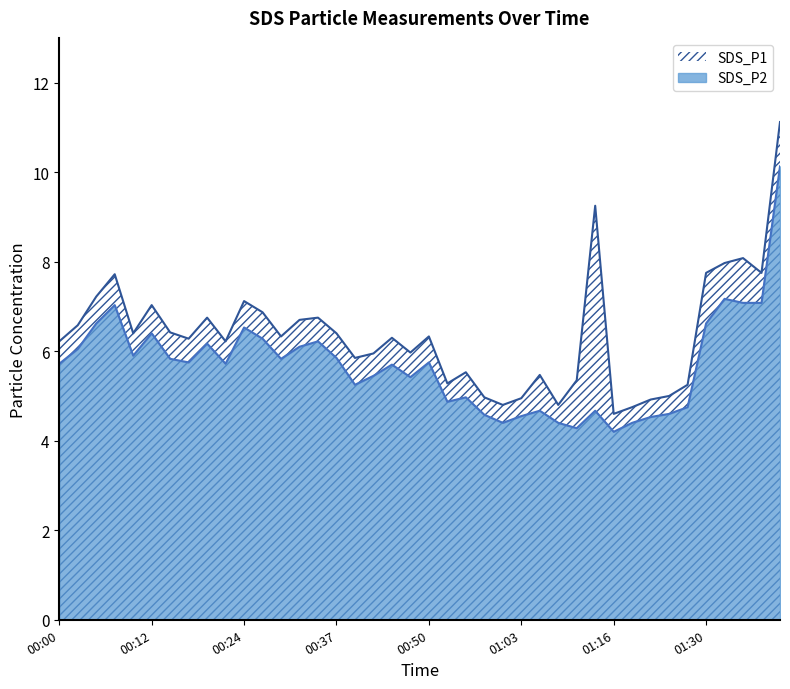

In SDS_P1, how many points are lower than both neighbors (excluding endpoints)?

11